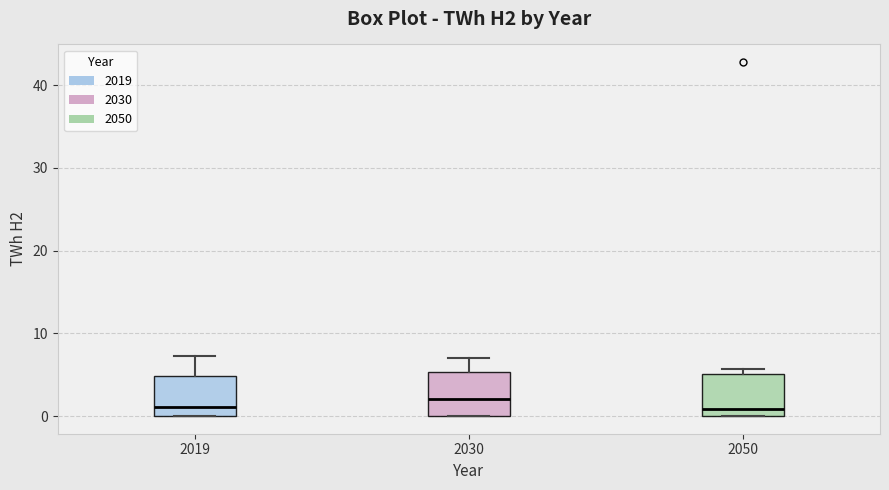

Reading left to right, read every box against the y-axis: the position of its median line, the range the box covers, and the ends of its whiskers. The values are not printed on the chart, so give them approximately, as read against the axis.

2019: median 1, box 0 to 5, whiskers 0 to 7
2030: median 2, box 0 to 5, whiskers 0 to 7
2050: median 1, box 0 to 5, whiskers 0 to 6